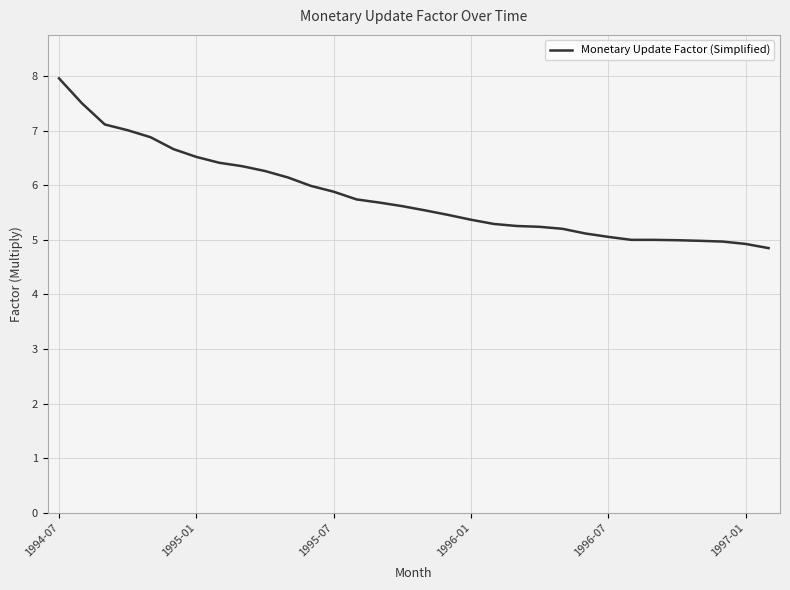

What is the greatest value displayed?

8.0